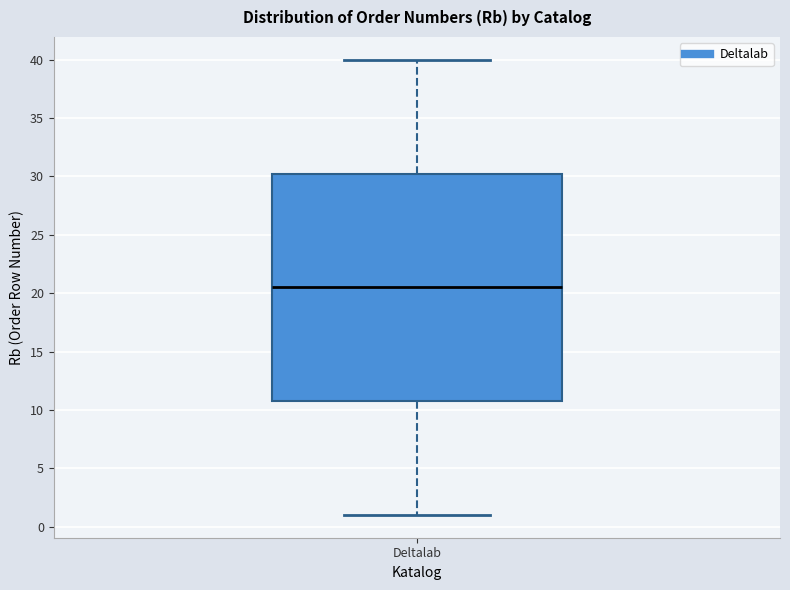

Transcribe this box plot: give where the median line is, the range the box spans, and where the two whiskers end, as read against the y-axis. The values are not printed on the chart, so give them approximately, as read against the axis.

median 20.5, box 11.0 to 30.5, whiskers 1.0 to 40.0